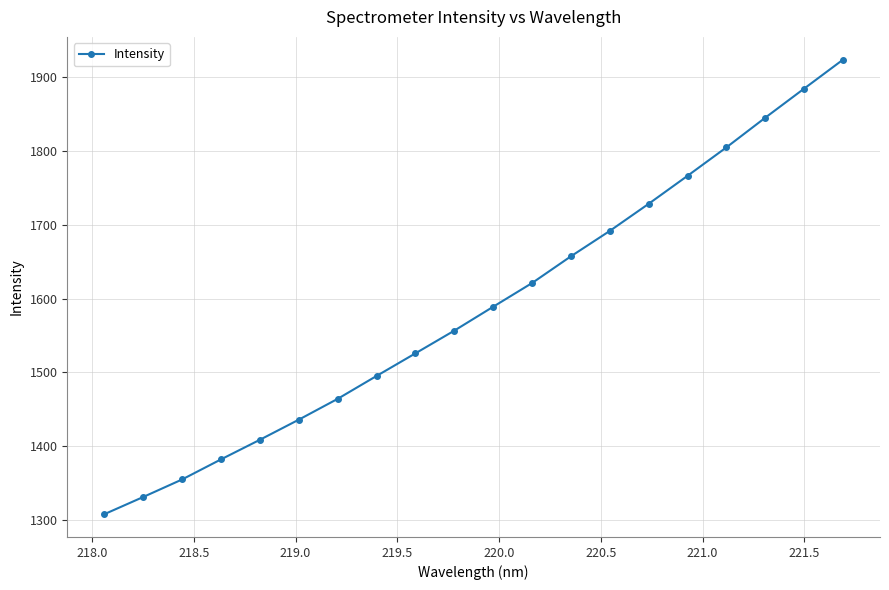

True or false: the data has more than 2 interior local peaks.

False